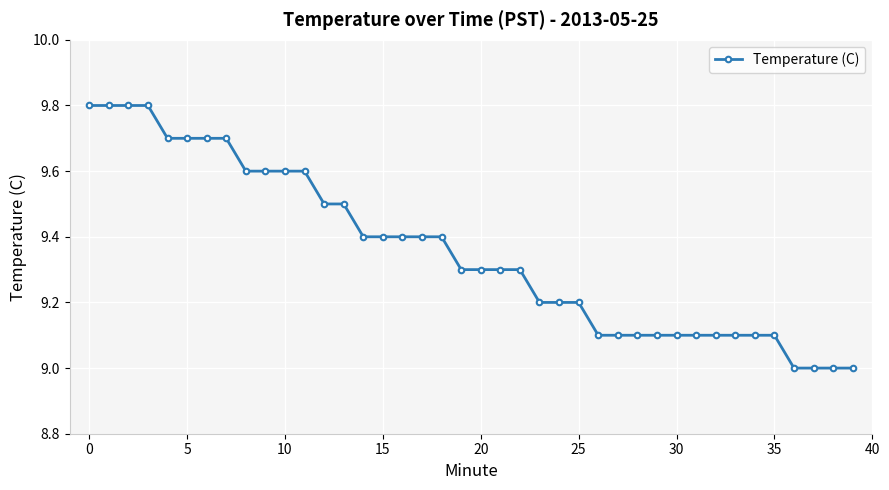

How many values are between 9 and 10?

40